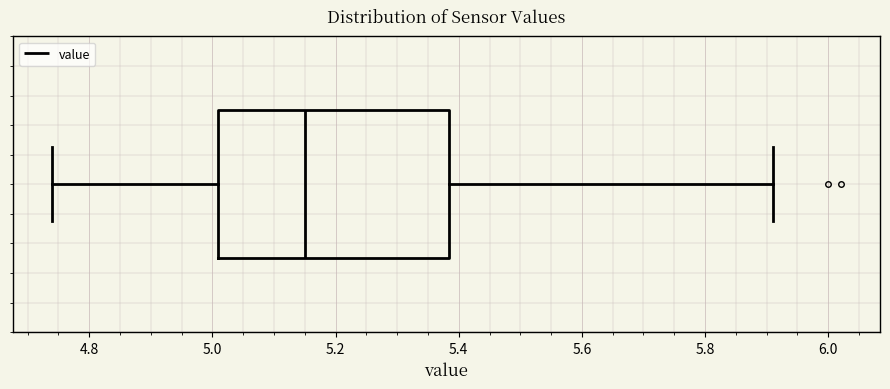

Transcribe this box plot: give where the median line is, the range the box spans, and where the two whiskers end, as read against the x-axis. The values are not printed on the chart, so give them approximately, as read against the axis.

median 5.16, box 5.02 to 5.38, whiskers 4.74 to 5.92